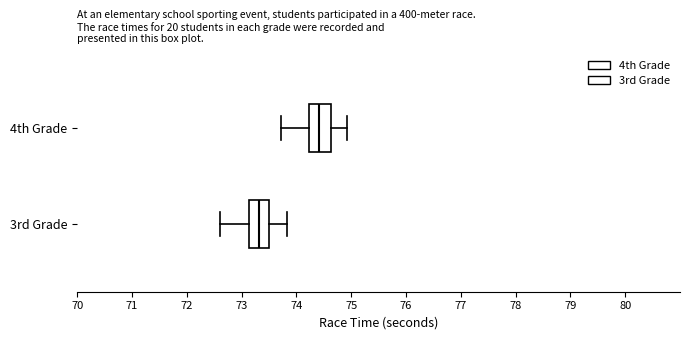

Which box has the furthest to the left median line?

3rd Grade